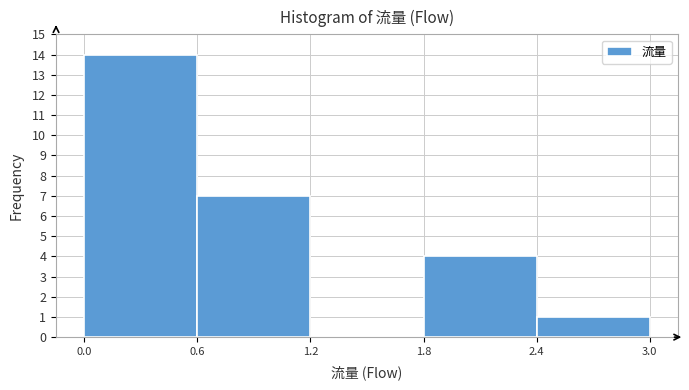

Over which range of the x-axis is the bar tallest?

0.0 to 0.6